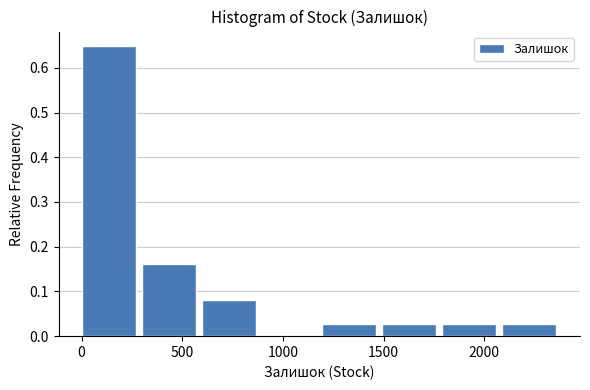

Over which range of the x-axis is the bar tallest?

0 to 300